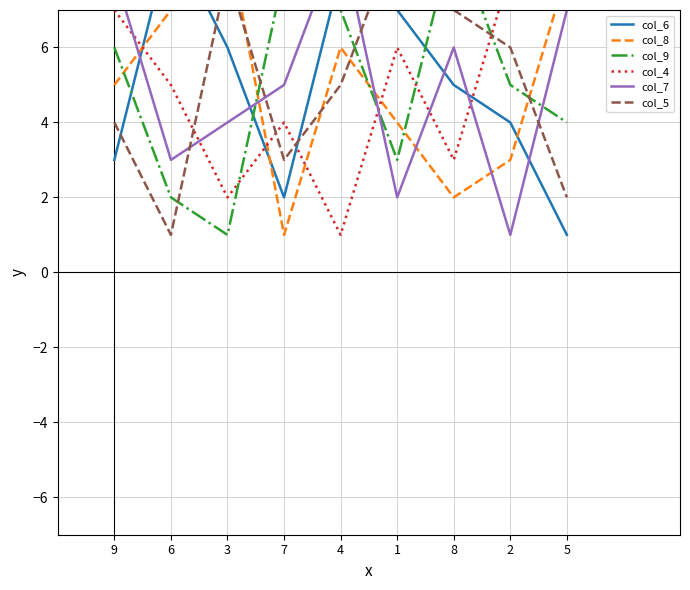

What is the spread (max minus min) of values at 8?

7